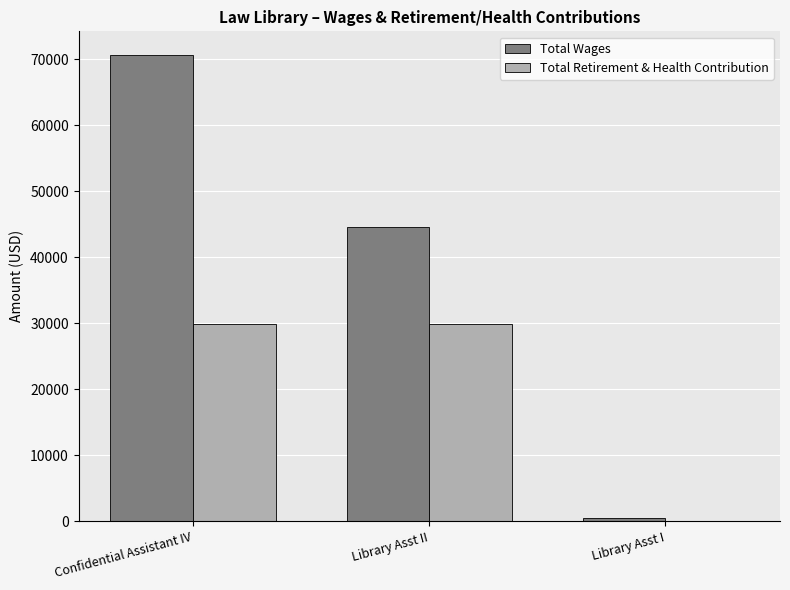

At which label is Total Retirement & Health Contribution closest to 14957?

Confidential Assistant IV